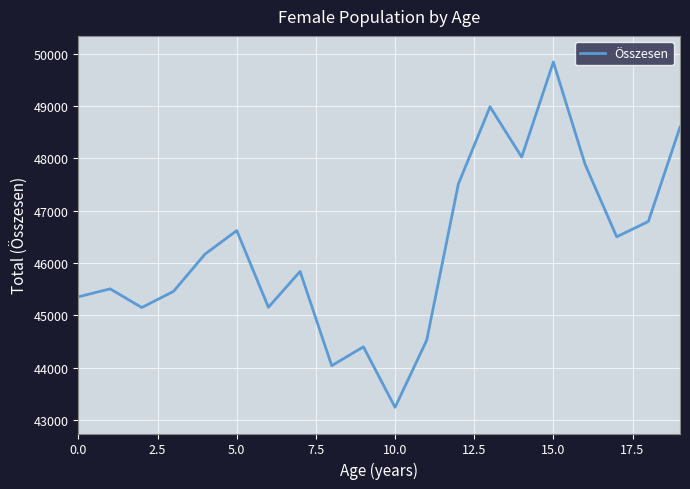

What is the difference between the maximum and minimum values?

6599